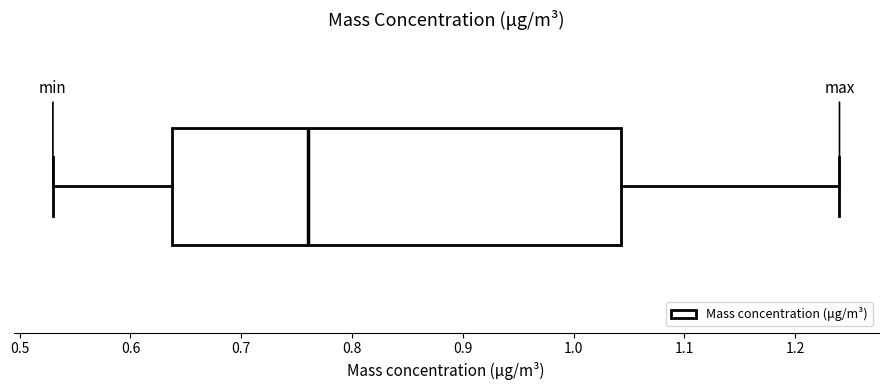

Where does the right whisker of the box end on the x-axis? The values are not printed on the chart, so give them approximately, as read against the axis.

1.24